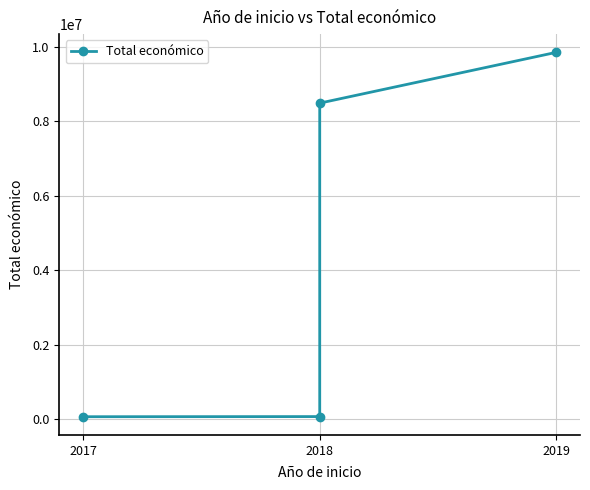

Which category has the lowest value across all series?

2017